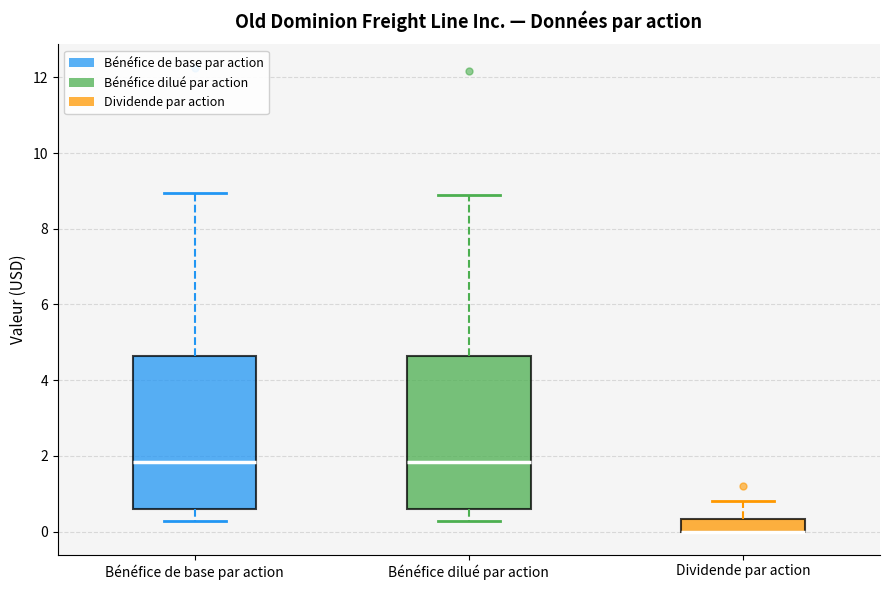

Reading left to right, read every box against the y-axis: the position of its median line, the range the box covers, and the ends of its whiskers. The values are not printed on the chart, so give them approximately, as read against the axis.

Bénéfice de base par action: median 1.8, box 0.6 to 4.6, whiskers 0.2 to 9.0
Bénéfice dilué par action: median 1.8, box 0.6 to 4.6, whiskers 0.2 to 8.8
Dividende par action: median 0.0 (drawn on the box's lower edge), box 0.0 to 0.4, whiskers 0.0 to 0.8